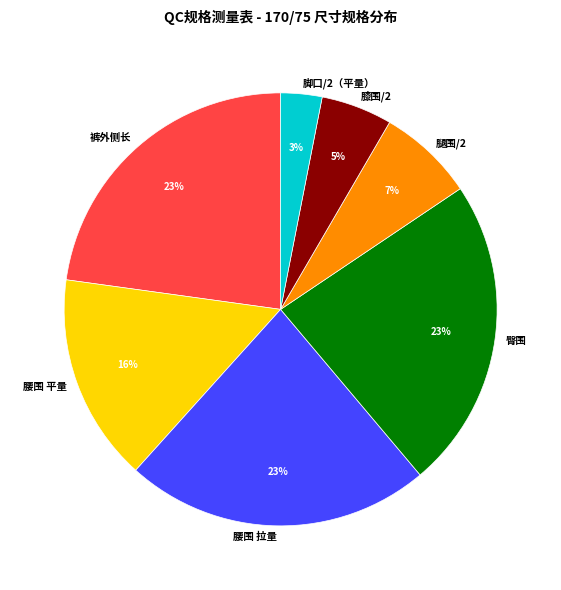

What percentage is the 腰围 拉量 slice, to the nearest percent?

23%